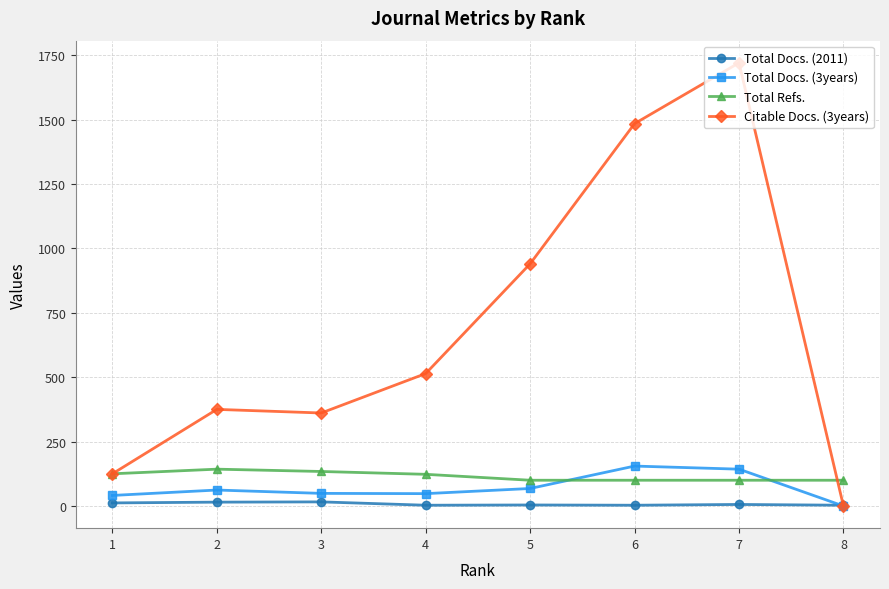

At which category does the chart reach its peak across all series?

7